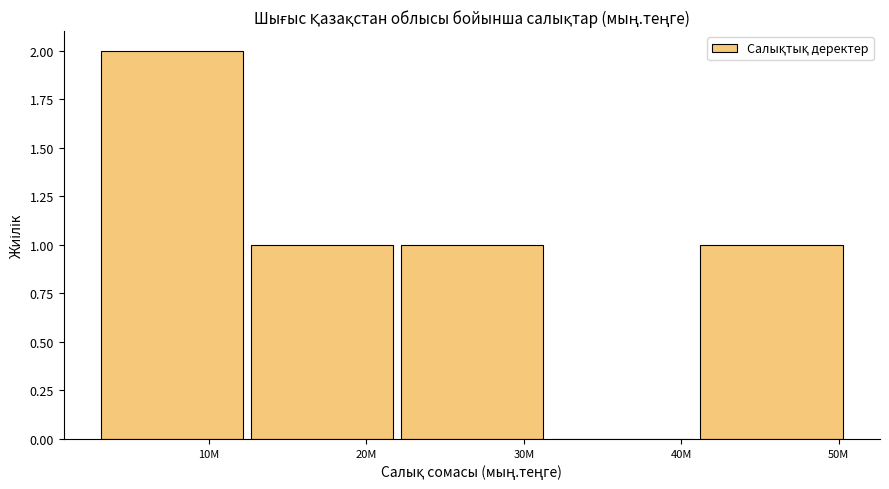

Reading right to left, transcribe all the data shown in this chart.

50M=1	40M=0	30M=1	20M=1	10M=2